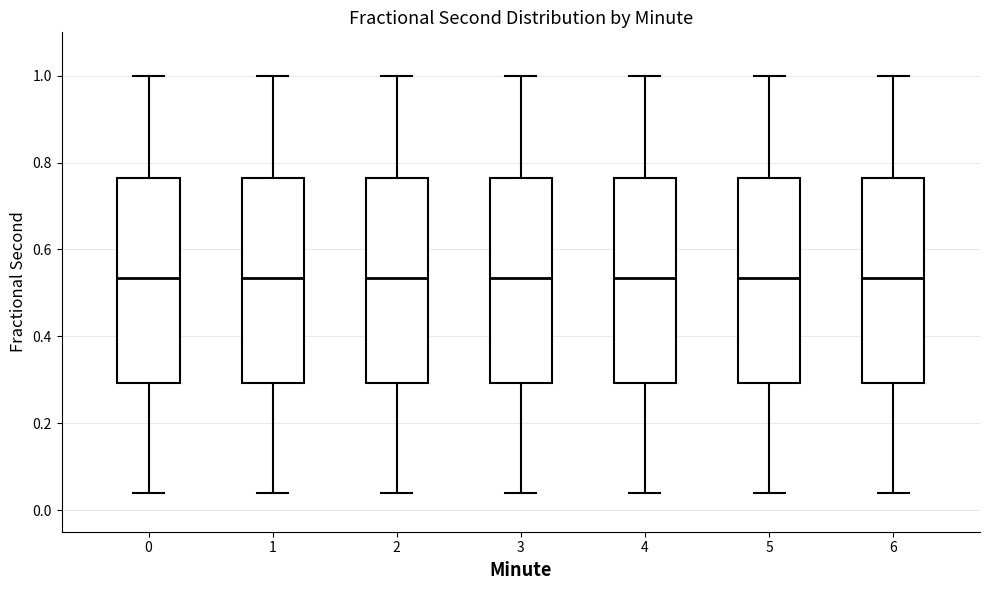

Reading left to right, read every box against the y-axis: the position of its median line, the range the box covers, and the ends of its whiskers. The values are not printed on the chart, so give them approximately, as read against the axis.

0: median 0.54, box 0.30 to 0.76, whiskers 0.04 to 1.00
1: median 0.54, box 0.30 to 0.76, whiskers 0.04 to 1.00
2: median 0.54, box 0.30 to 0.76, whiskers 0.04 to 1.00
3: median 0.54, box 0.30 to 0.76, whiskers 0.04 to 1.00
4: median 0.54, box 0.30 to 0.76, whiskers 0.04 to 1.00
5: median 0.54, box 0.30 to 0.76, whiskers 0.04 to 1.00
6: median 0.54, box 0.30 to 0.76, whiskers 0.04 to 1.00